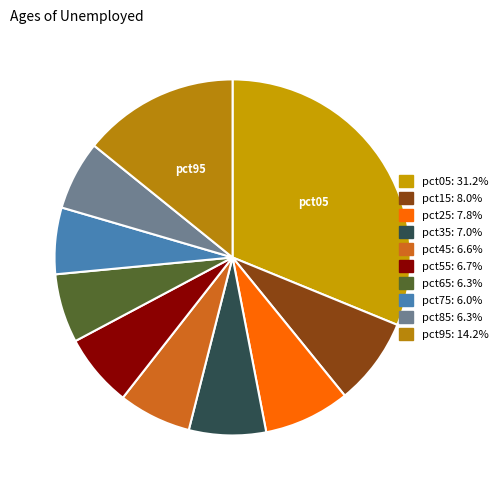

How much of the chart is everything except pct45?

93.4%